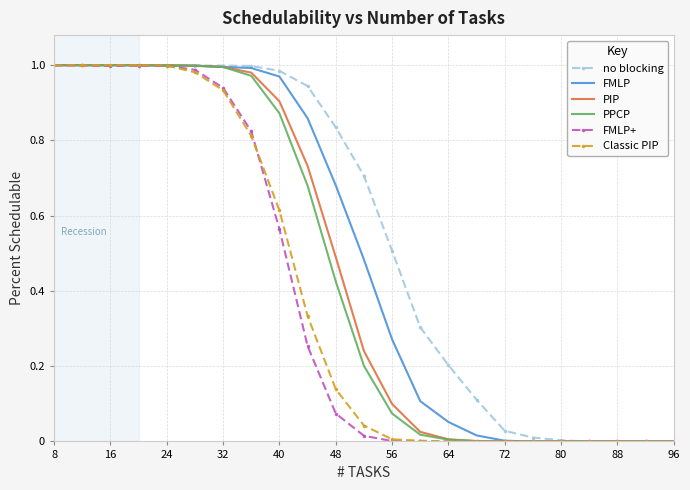

Which series has the largest total across all categories?

no blocking